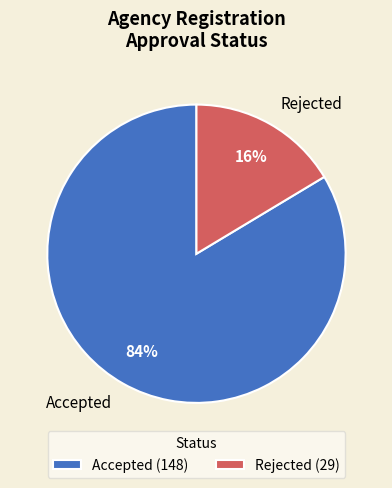

Is the sum of Rejected and Accepted greater than half?

Yes